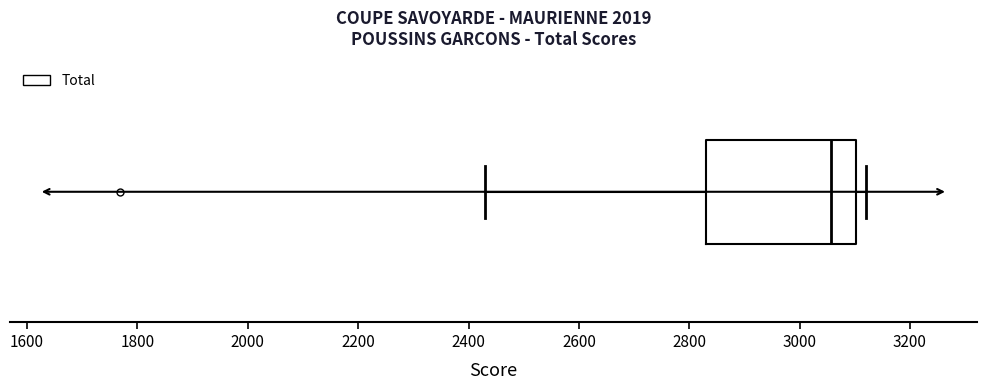

Read this box plot against the x-axis: the position of the median line, the range covered by the box, and the ends of both whiskers. The values are not printed on the chart, so give them approximately, as read against the axis.

median 3060, box 2820 to 3100, whiskers 2420 to 3120